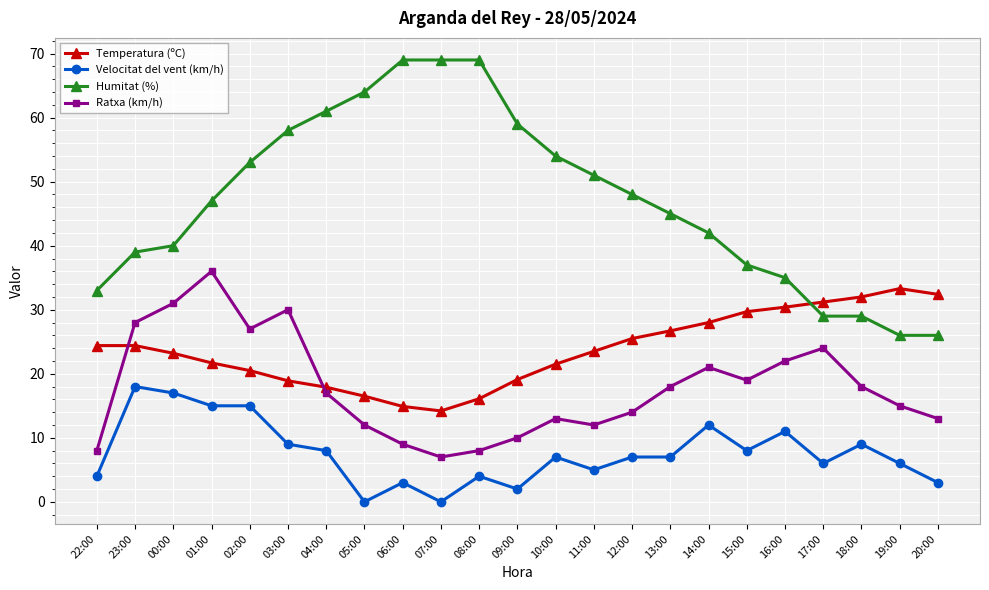

At 13:00, list the series in order from largest to smallest.

Humitat (%), Temperatura (ºC), Ratxa (km/h), Velocitat del vent (km/h)